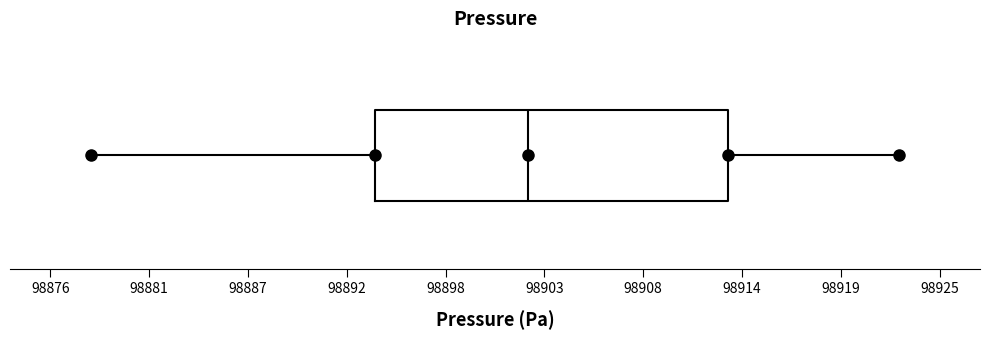

Where is the left edge of the box on the x-axis? The values are not printed on the chart, so give them approximately, as read against the axis.

98894